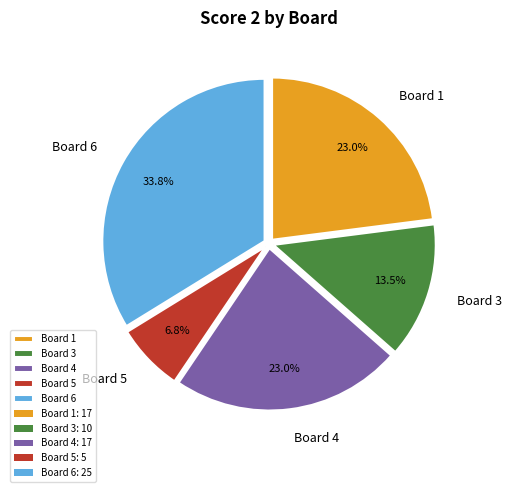

What percentage is NOT represented by Board 4?

77.0%